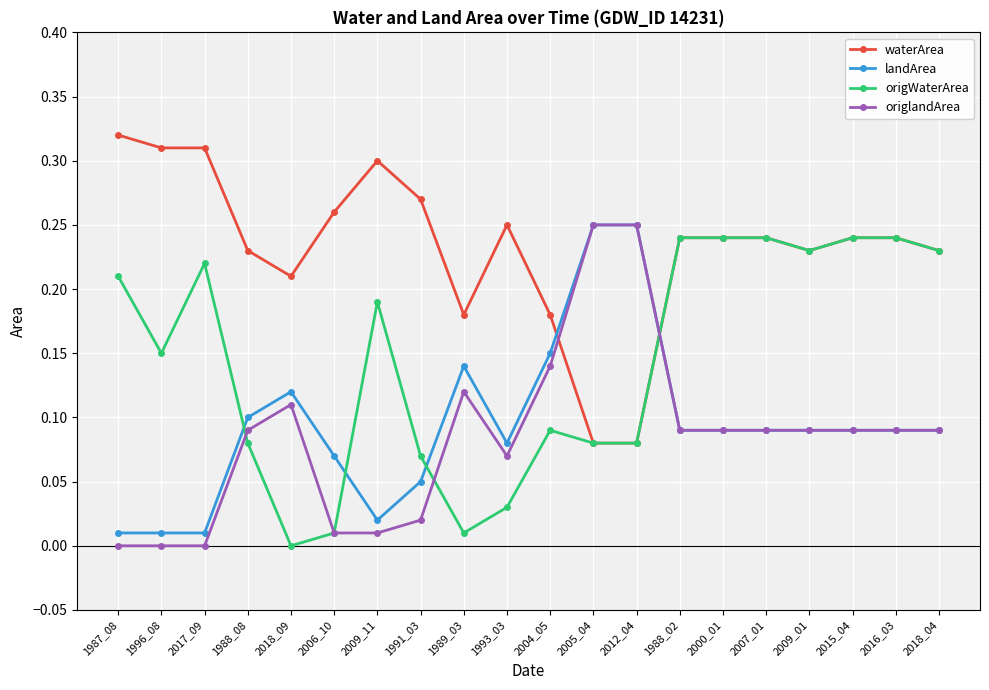

At which label does origWaterArea reach its minimum?

2018_09